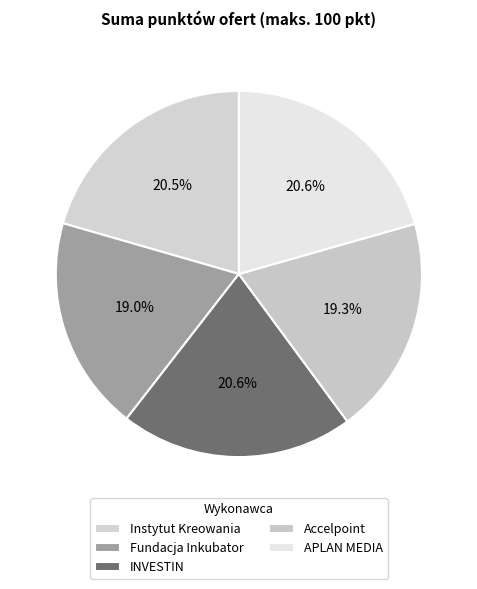

Does any single category account for the majority?

No